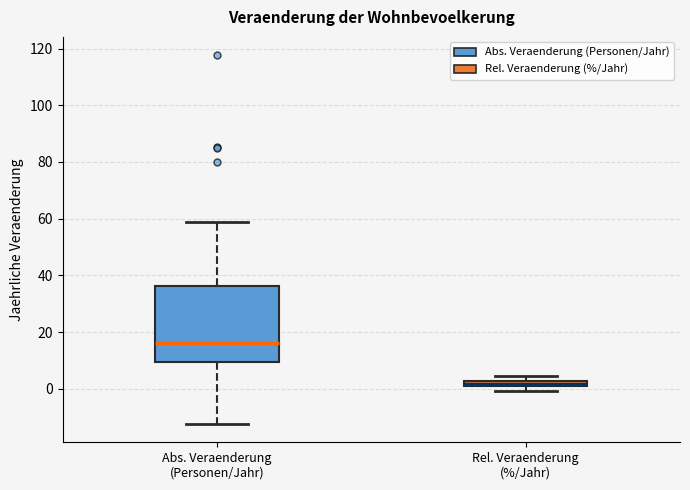

Which box is the tallest, from its lower edge to its upper edge?

Abs. Veraenderung (Personen/Jahr)